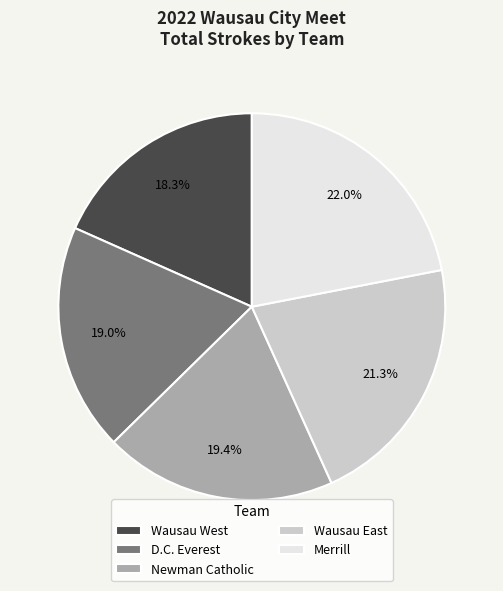

To the nearest percent, what portion does D.C. Everest represent?

19%